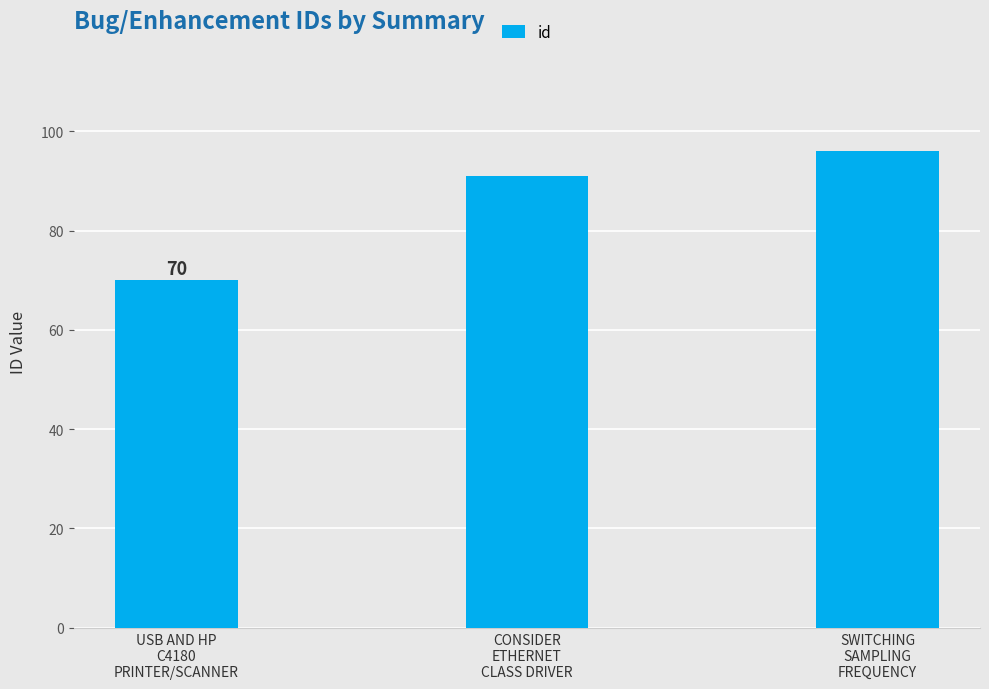

The value at CONSIDER
ETHERNET
CLASS DRIVER is 91. True or false?

True